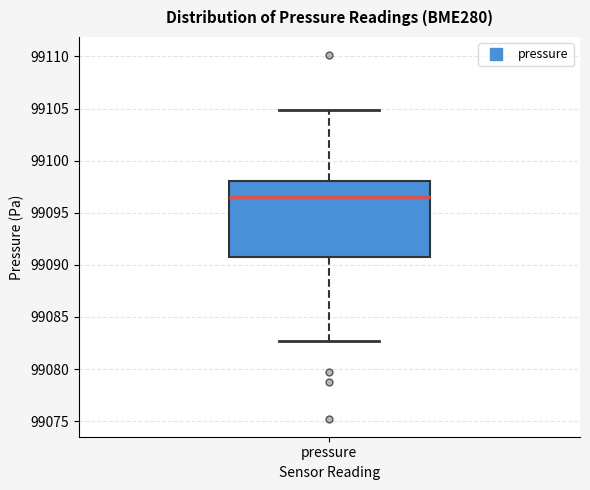

Read this box plot against the y-axis: the position of the median line, the range covered by the box, and the ends of both whiskers. The values are not printed on the chart, so give them approximately, as read against the axis.

median 99096.5, box 99091.0 to 99098.0, whiskers 99082.5 to 99105.0